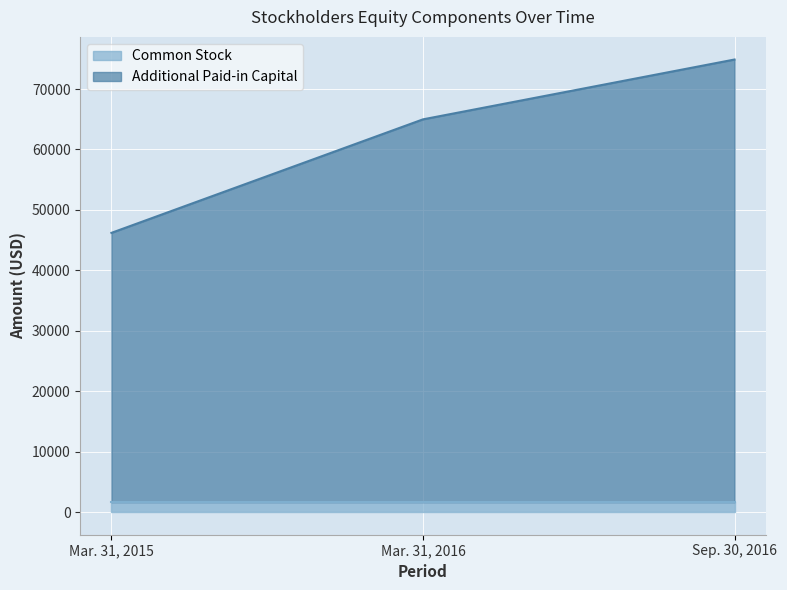

Reading left to right, list all the values displayed in this chart.

Mar. 31, 2015=46200	Mar. 31, 2016=64982	Sep. 30, 2016=74882